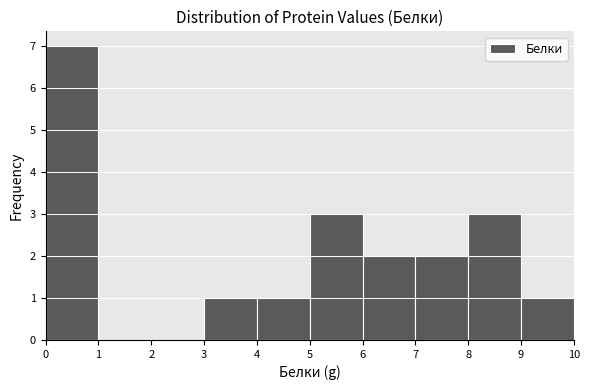

Over which range of the x-axis is the bar tallest?

0 to 1